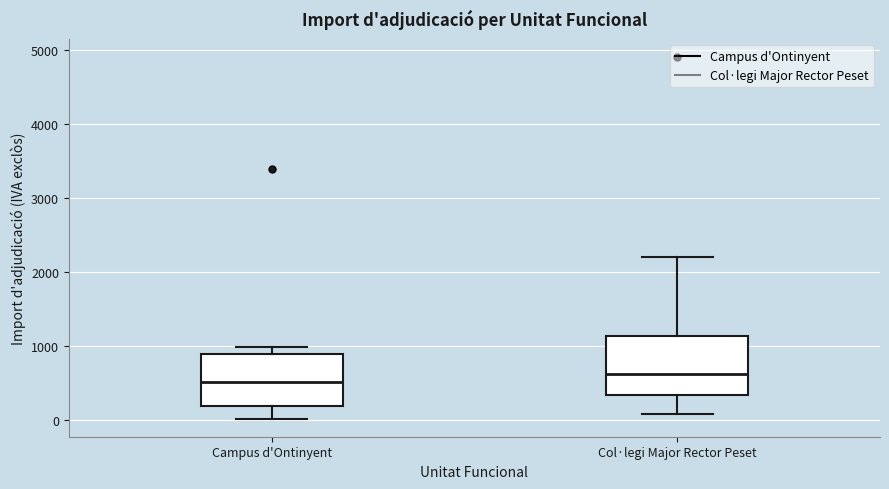

Where is the upper edge of the box for Col·legi Major Rector Peset on the y-axis? The values are not printed on the chart, so give them approximately, as read against the axis.

1100